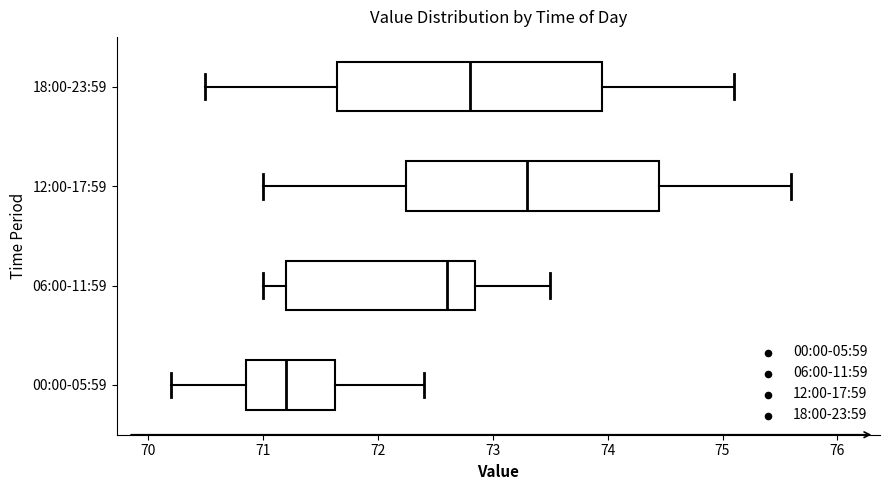

Reading bottom to top, read every box against the x-axis: the position of its median line, the range the box covers, and the ends of its whiskers. The values are not printed on the chart, so give them approximately, as read against the axis.

00:00-05:59: median 71.2, box 70.9 to 71.6, whiskers 70.2 to 72.4
06:00-11:59: median 72.6, box 71.2 to 72.9, whiskers 71.0 to 73.5
12:00-17:59: median 73.3, box 72.3 to 74.5, whiskers 71.0 to 75.6
18:00-23:59: median 72.8, box 71.7 to 74.0, whiskers 70.5 to 75.1